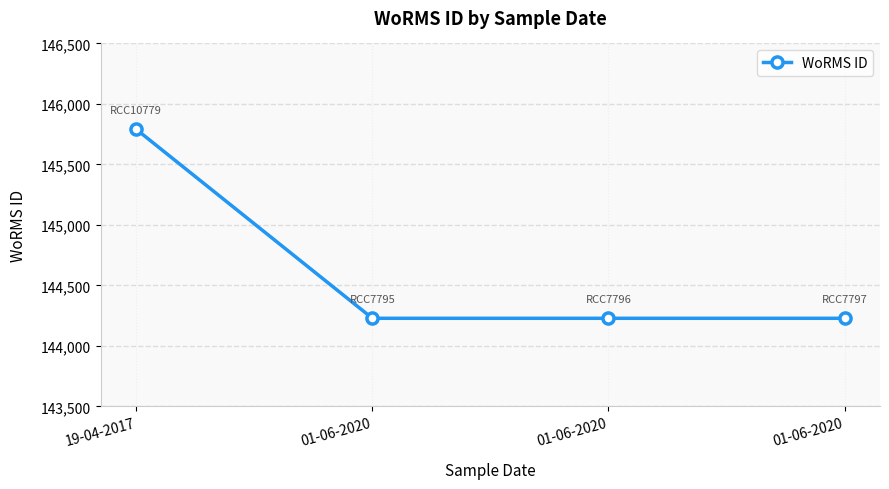

Count the number of values greater than 144228.

1